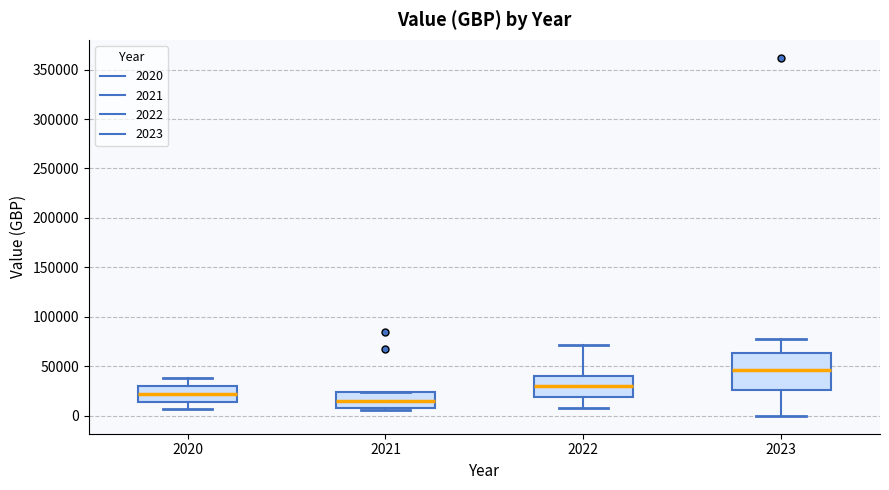

Comparing the boxes themselves (not the whiskers), which one is the tallest?

2023